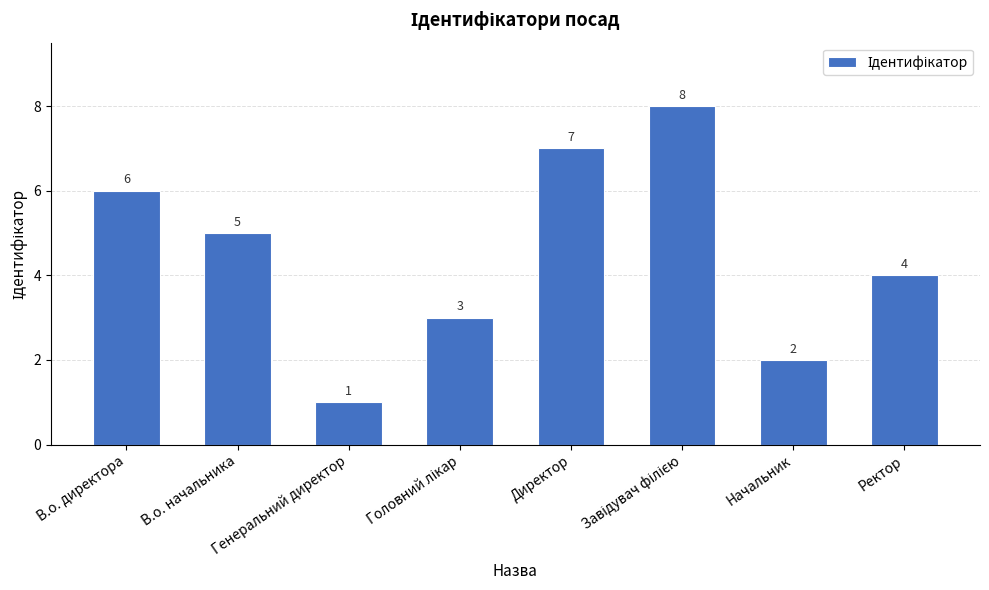

What is the smallest value displayed?

1